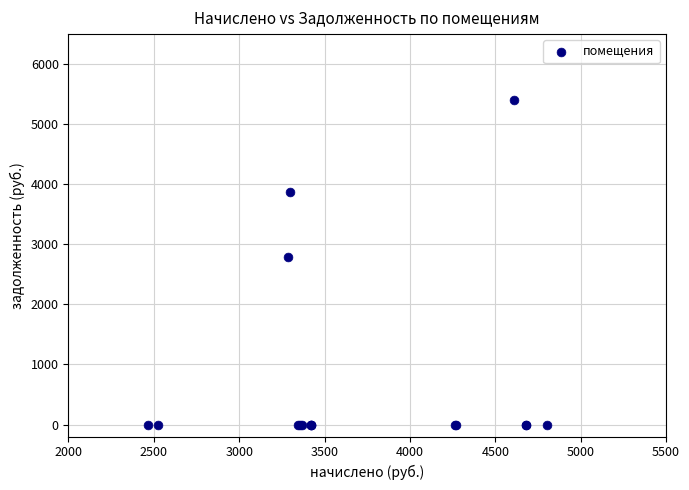

What Y value in the scatter plot is closest to 2703?

2792.3